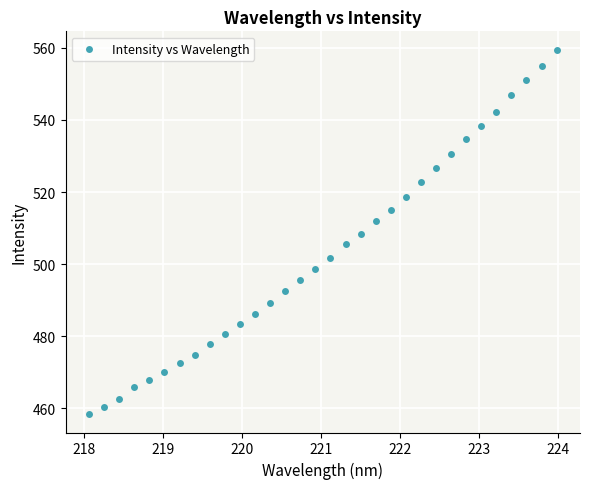

What is the range of Y values (max minus min)?

101.2